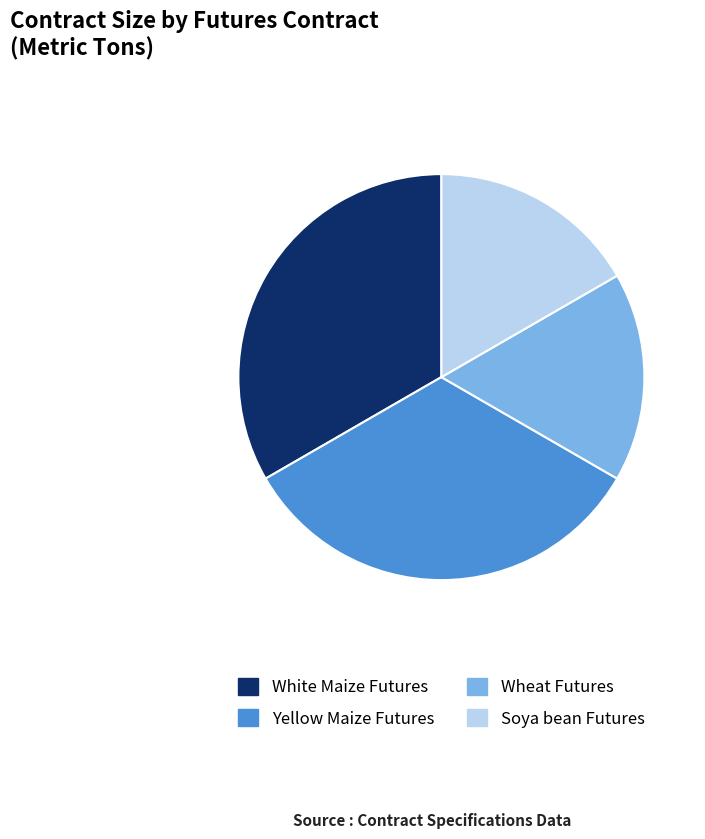

Is it true that Soya bean Futures is 9% of the pie?

False